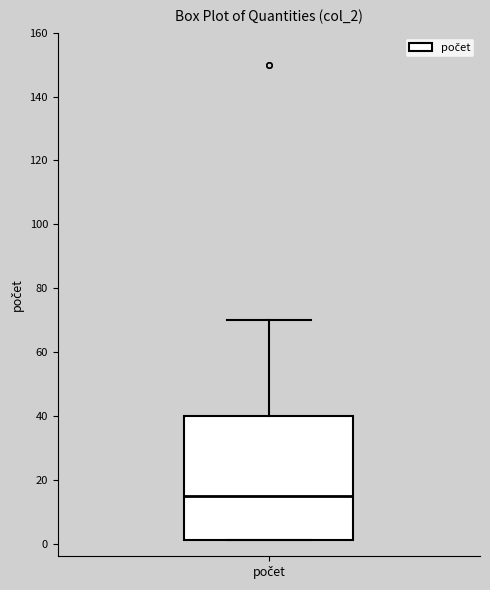

Where does the upper whisker of the box for počet end on the y-axis? The values are not printed on the chart, so give them approximately, as read against the axis.

70